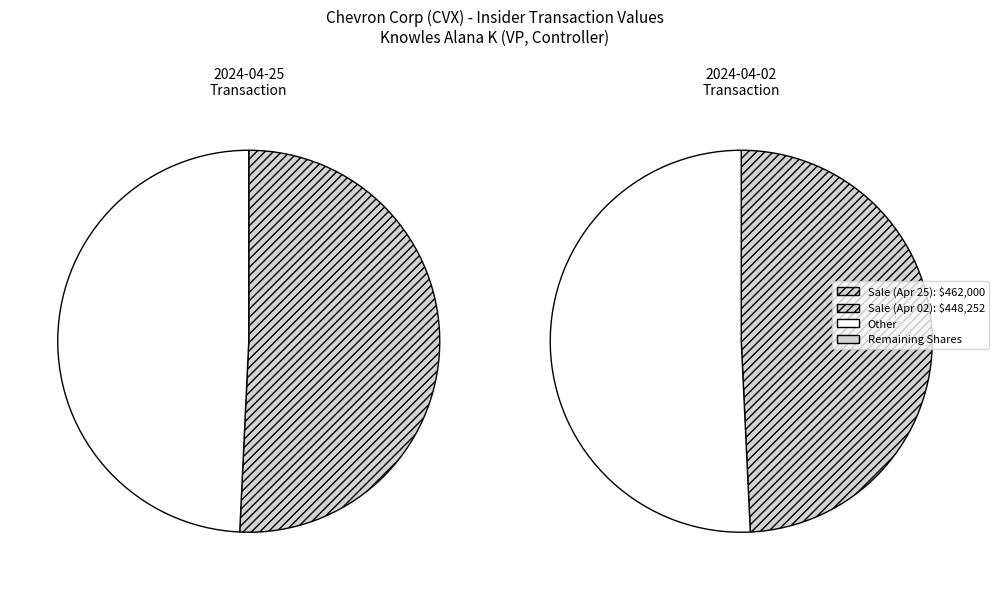

To the nearest percent, what is the combined percentage of 2024-04-25 (CVX) and 2024-04-02 (CVX)?

100%